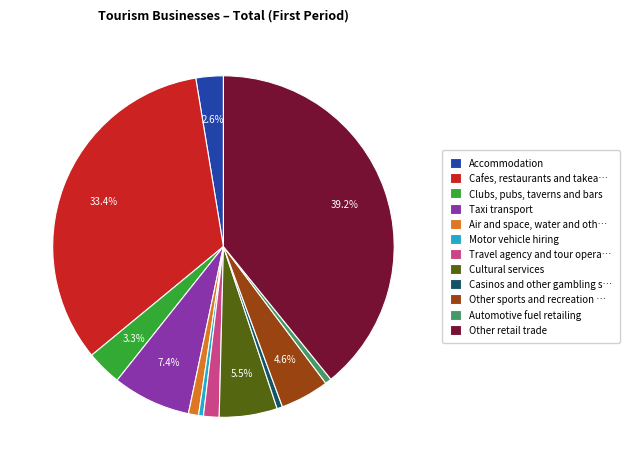

Between Accommodation and Air and space, water and oth…, which is larger?

Accommodation